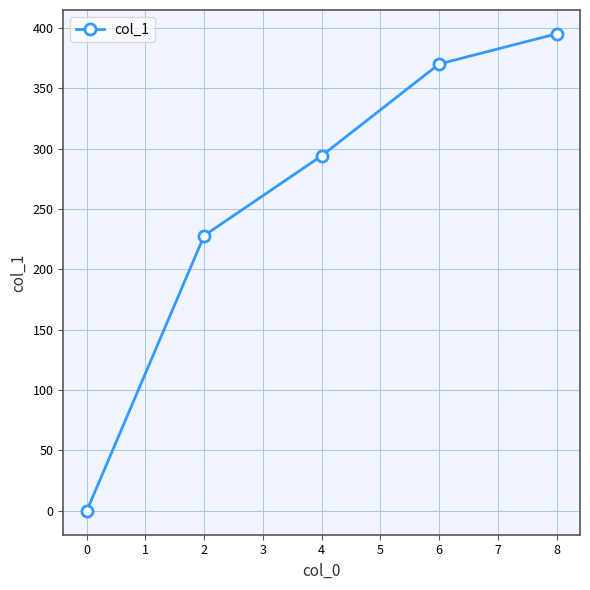

What is the difference between the maximum and minimum values?

395